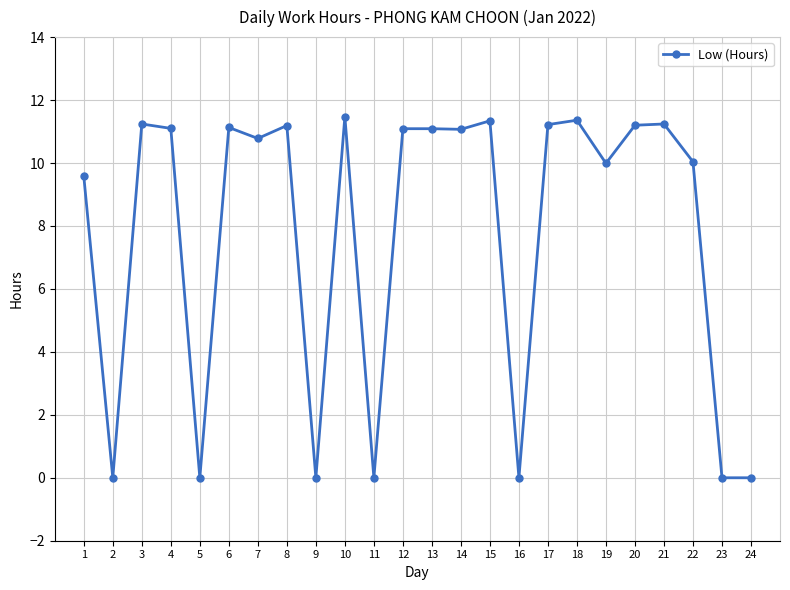

Read the value at 8.

11.2